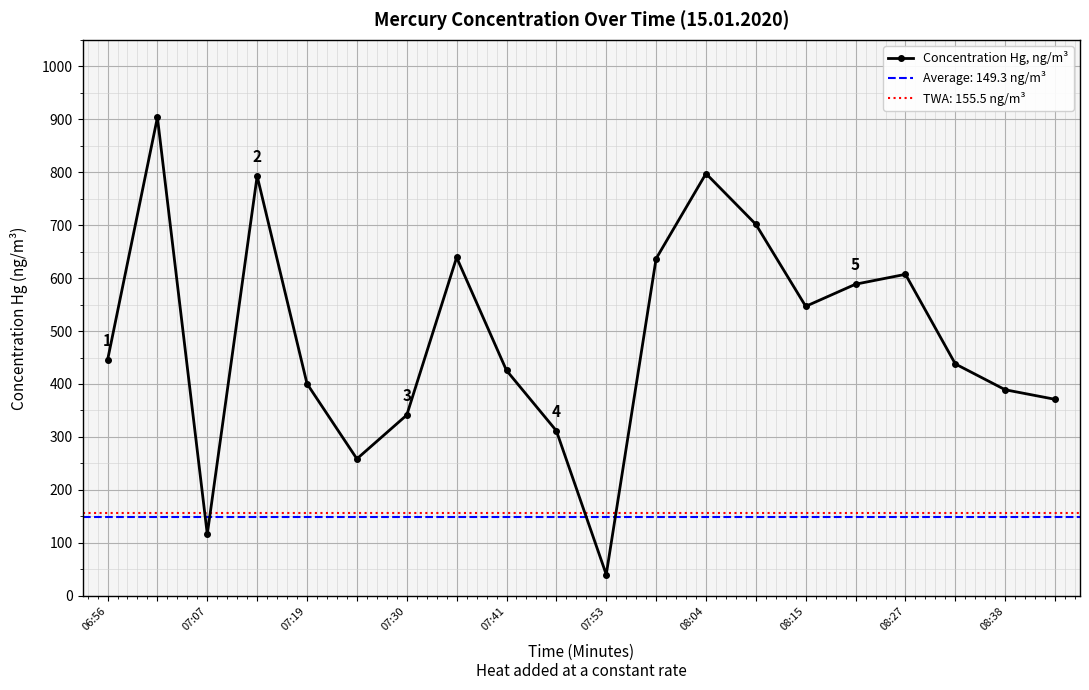

At which label does Concentration Hg, ng/m³ reach its minimum?

07:53